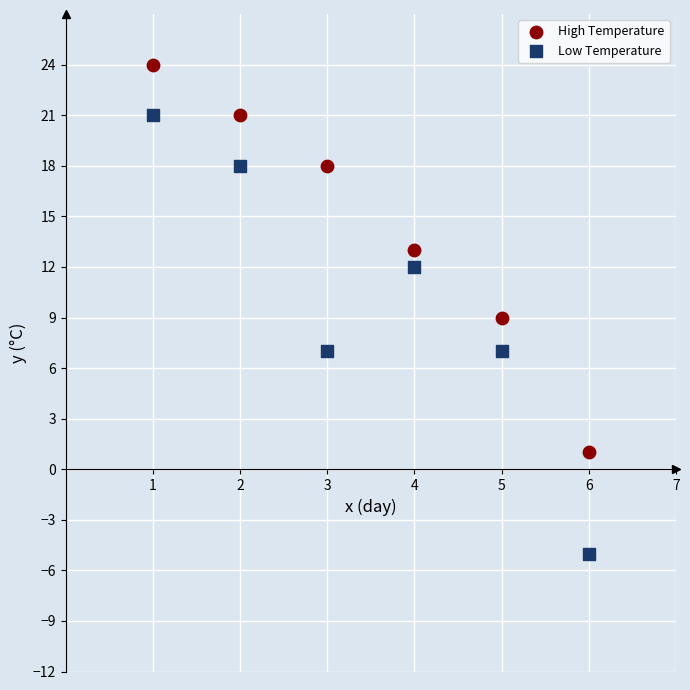

Which series has the widest spread of Y values?

Low Temperature